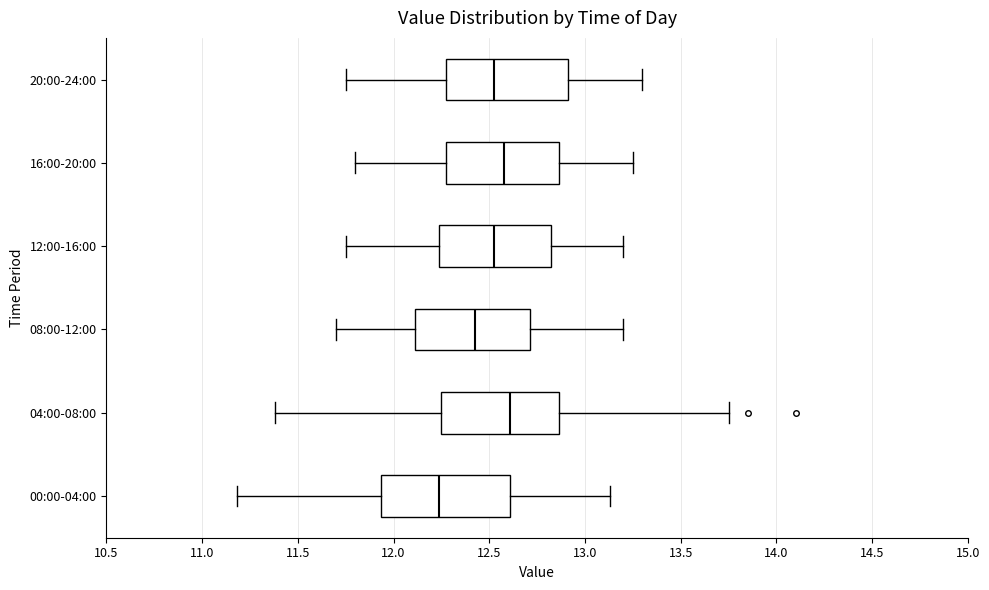

Reading bottom to top, read every box against the x-axis: the position of its median line, the range the box covers, and the ends of its whiskers. The values are not printed on the chart, so give them approximately, as read against the axis.

00:00-04:00: median 12.25, box 11.95 to 12.60, whiskers 11.20 to 13.15
04:00-08:00: median 12.60, box 12.25 to 12.85, whiskers 11.40 to 13.75
08:00-12:00: median 12.45, box 12.10 to 12.70, whiskers 11.70 to 13.20
12:00-16:00: median 12.55, box 12.25 to 12.85, whiskers 11.75 to 13.20
16:00-20:00: median 12.60, box 12.30 to 12.85, whiskers 11.80 to 13.25
20:00-24:00: median 12.55, box 12.30 to 12.90, whiskers 11.75 to 13.30